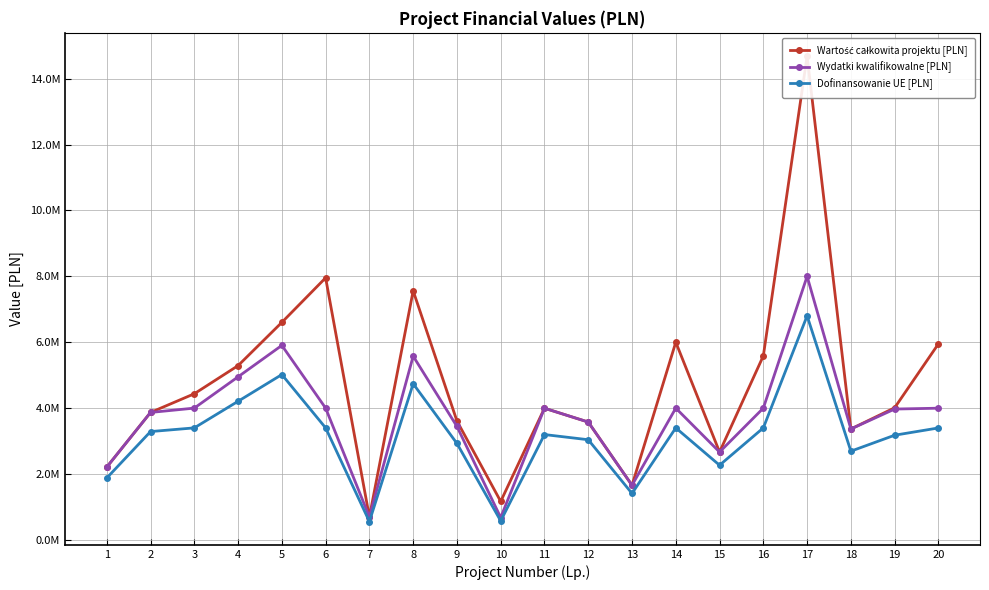

What is the minimum value shown in the chart?

556558.4